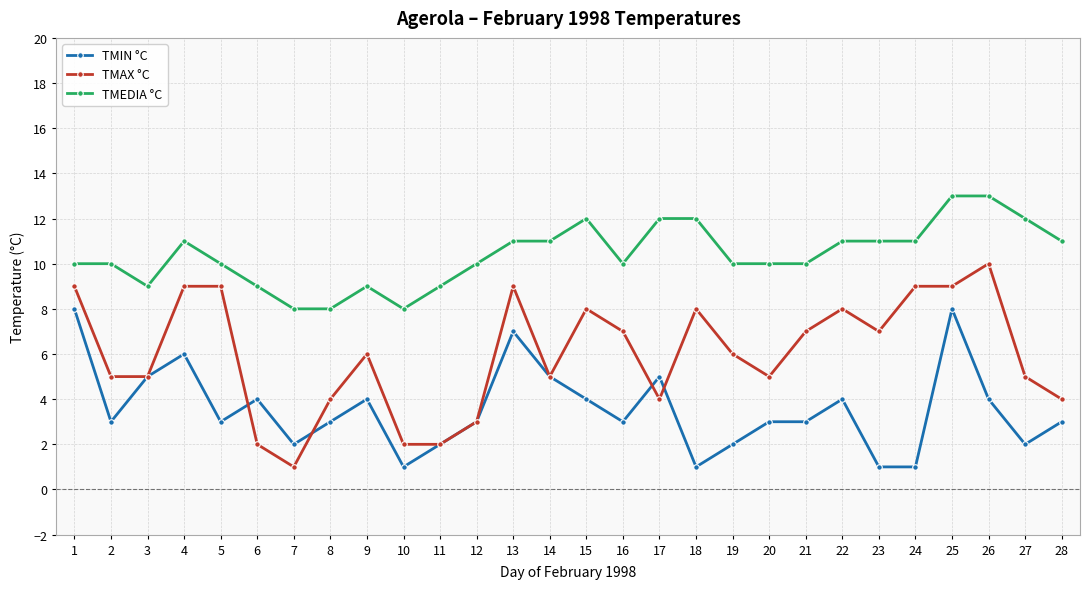

Reading right to left, what are all the values shown in this chart?

TMIN °C: 28=3	27=2	26=4	25=8	24=1	23=1	22=4	21=3	20=3	19=2	18=1	17=5	16=3	15=4	14=5	13=7	12=3	11=2	10=1	9=4	8=3	7=2	6=4	5=3	4=6	3=5	2=3	1=8
TMAX °C: 28=4	27=5	26=10	25=9	24=9	23=7	22=8	21=7	20=5	19=6	18=8	17=4	16=7	15=8	14=5	13=9	12=3	11=2	10=2	9=6	8=4	7=1	6=2	5=9	4=9	3=5	2=5	1=9
TMEDIA °C: 28=11	27=12	26=13	25=13	24=11	23=11	22=11	21=10	20=10	19=10	18=12	17=12	16=10	15=12	14=11	13=11	12=10	11=9	10=8	9=9	8=8	7=8	6=9	5=10	4=11	3=9	2=10	1=10